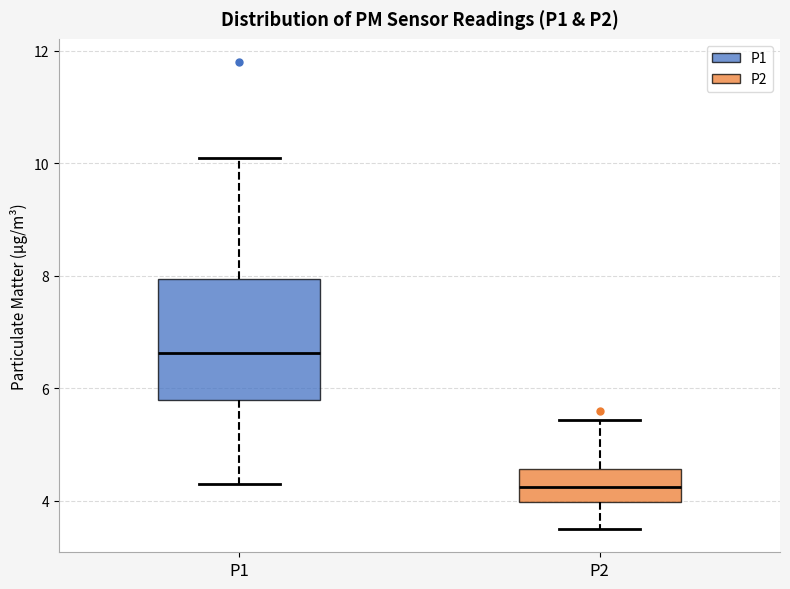

Reading left to right, transcribe this box plot: for each box, give where its median line is, the range the box spans, and where its two whiskers end, as read against the y-axis. The values are not printed on the chart, so give them approximately, as read against the axis.

P1: median 6.6, box 5.8 to 8.0, whiskers 4.4 to 10.2
P2: median 4.2, box 4.0 to 4.6, whiskers 3.6 to 5.4